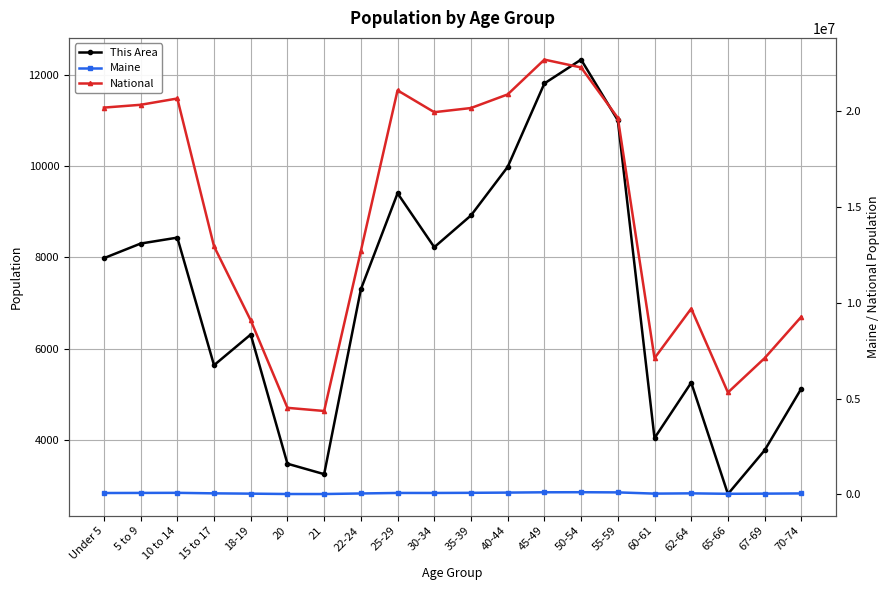

What is the label of the 4th point from the right?

62-64